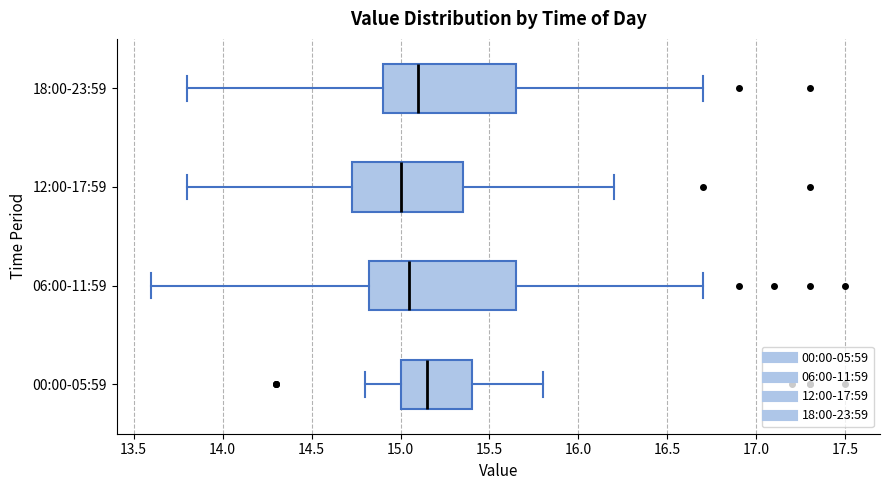

Which box is the widest, from its left edge to its right edge?

06:00-11:59